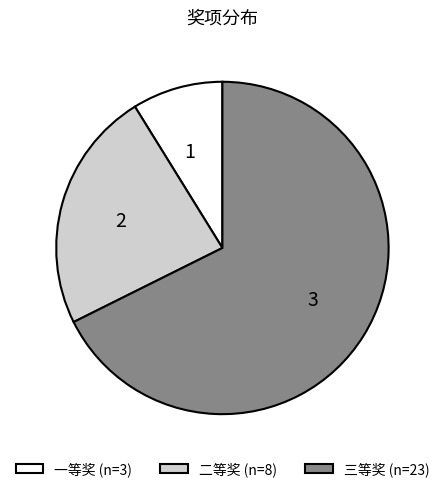

What is the ratio of the value at 三等奖 (n=23) to the value at 一等奖 (n=3)?

7.7